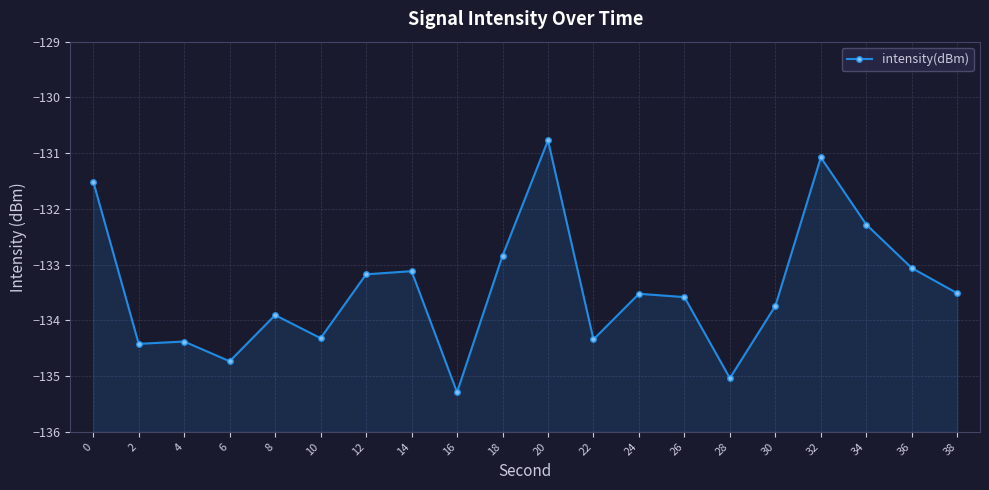

List the labels in order of value, smallest first.

16, 28, 6, 2, 4, 22, 10, 8, 30, 26, 24, 38, 12, 14, 36, 18, 34, 0, 32, 20